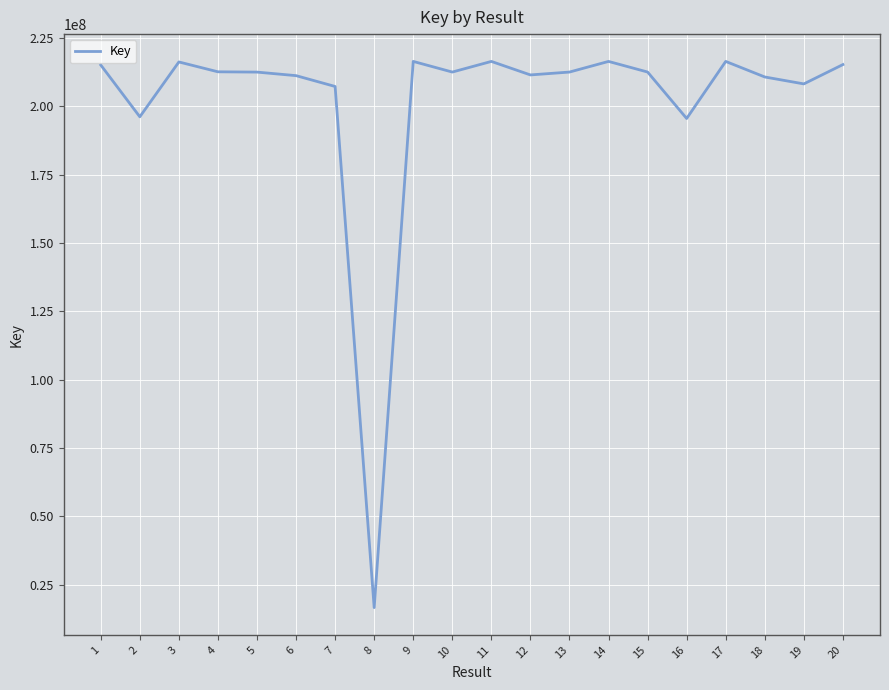

The chart shows a value of 378084594 at 14. True or false?

False